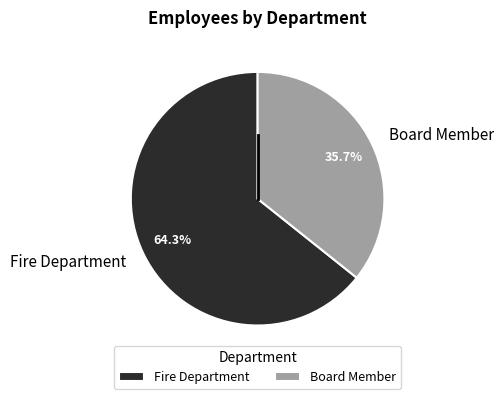

Which category has the biggest portion of the pie?

Fire Department